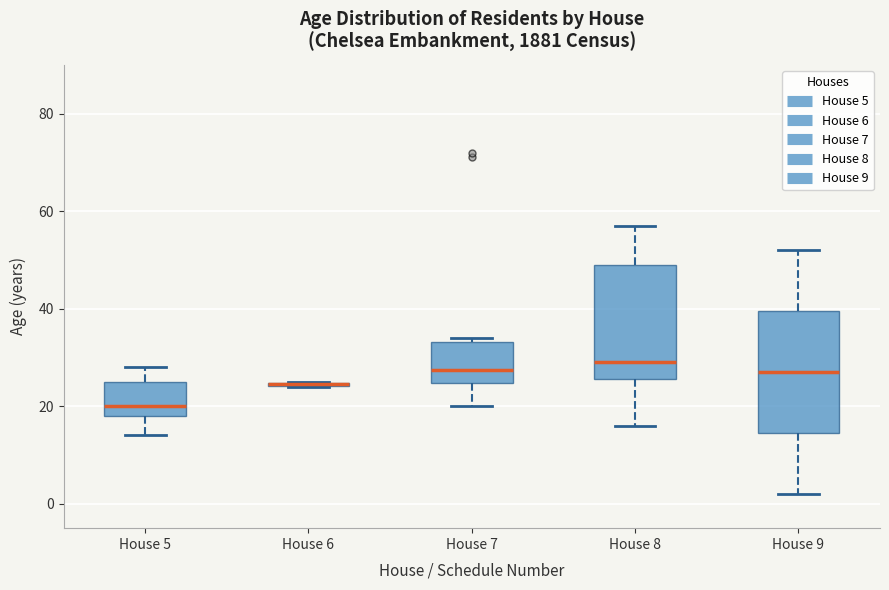

Reading left to right, transcribe this box plot: for each box, give where its median line is, the range the box spans, and where its two whiskers end, as read against the y-axis. The values are not printed on the chart, so give them approximately, as read against the axis.

House 5: median 20, box 18 to 26, whiskers 14 to 28
House 6: box collapsed to a line at 24, whiskers 24 to 26
House 7: median 28, box 24 to 34, whiskers 20 to 34 (just above the box's upper edge)
House 8: median 30, box 26 to 50, whiskers 16 to 58
House 9: median 28, box 14 to 40, whiskers 2 to 52